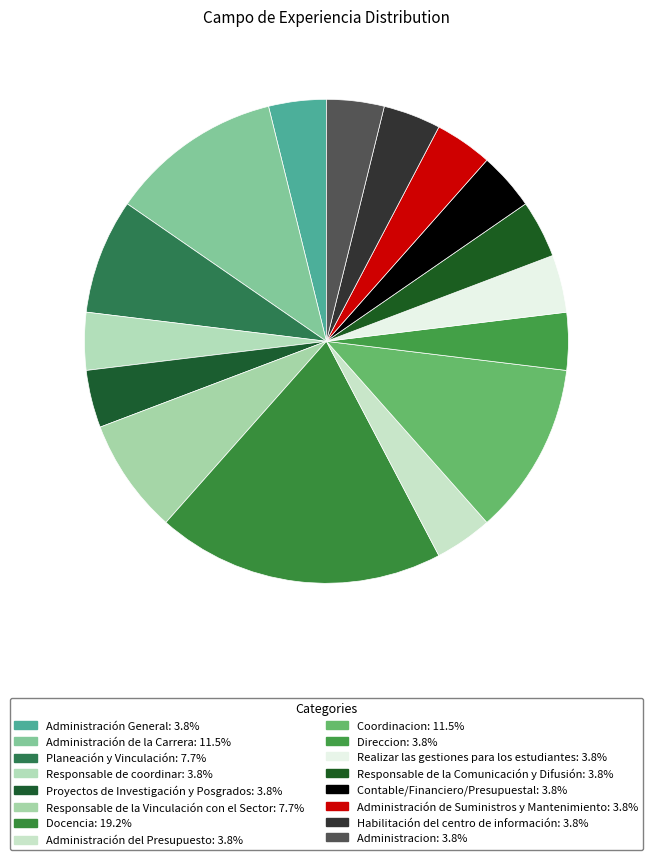

To the nearest percent, what percentage of the pie is Administración del Presupuesto?

4%